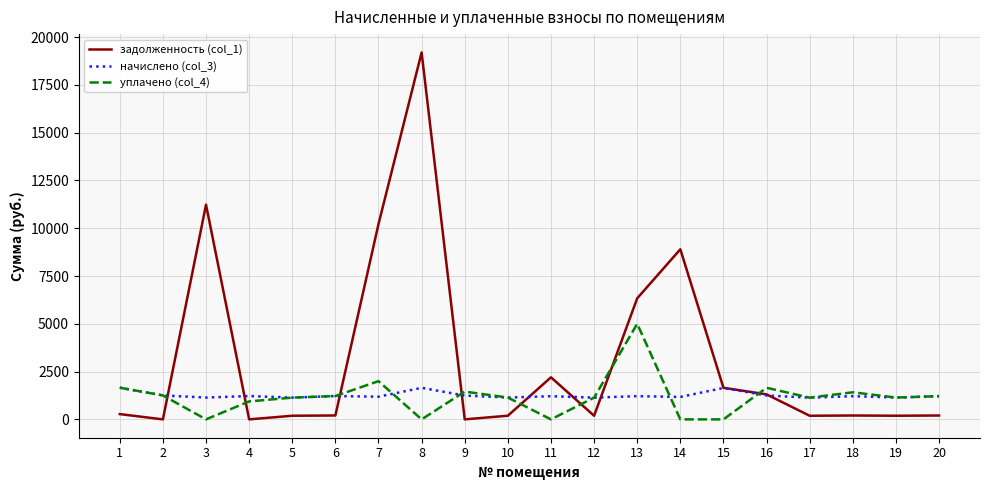

What is the highest value of the уплачено (col_4) series?

5000.0